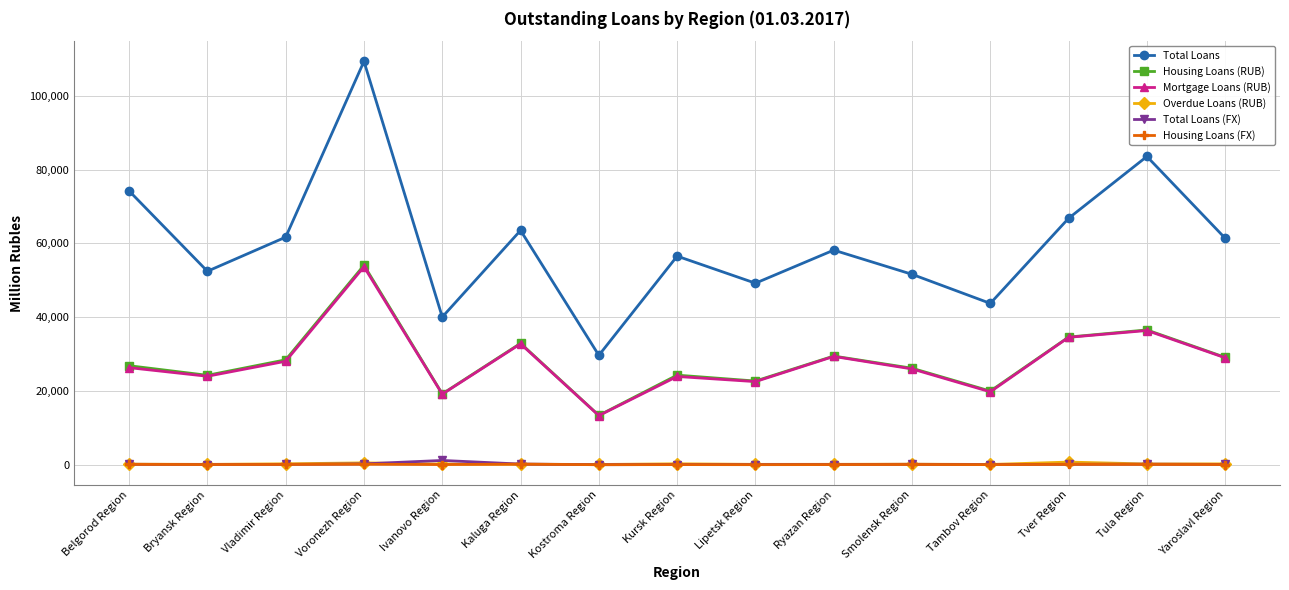

Which series changed the most between Ivanovo Region and Kaluga Region?

Total Loans